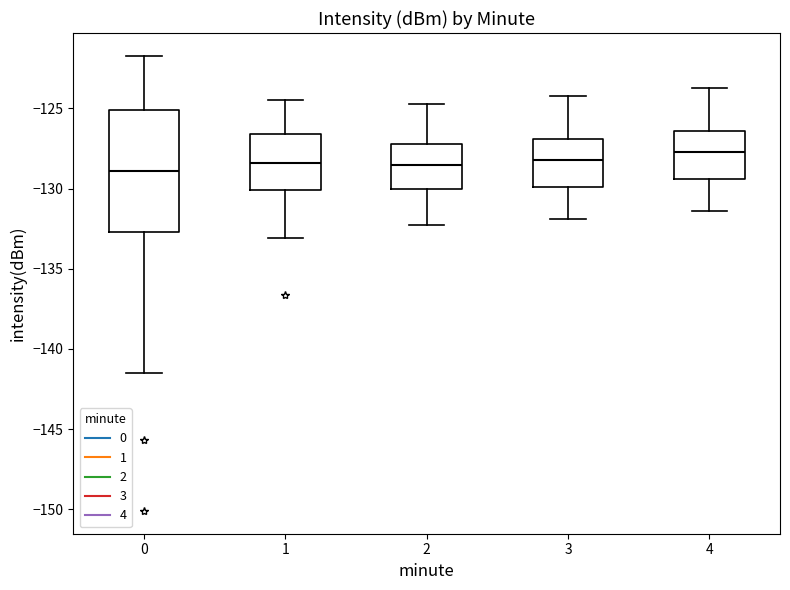

Comparing the boxes themselves (not the whiskers), which one is the tallest?

0